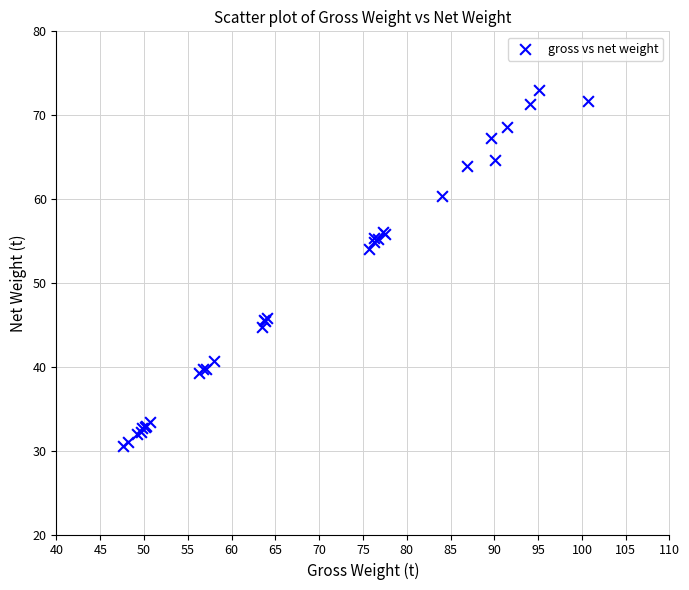

What Y value in the scatter plot is closest to 51?

54.1